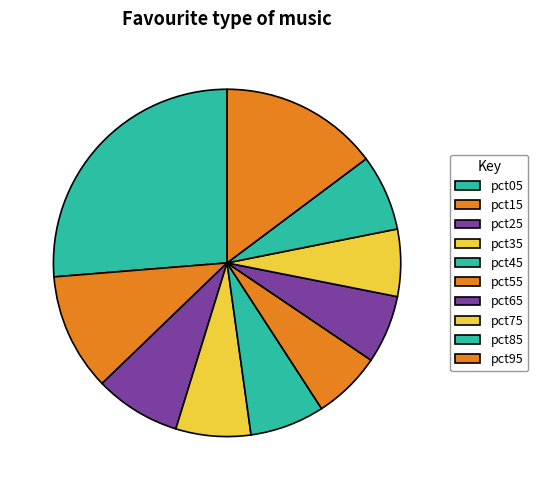

What percentage is the pct45 slice, to the nearest percent?

7%